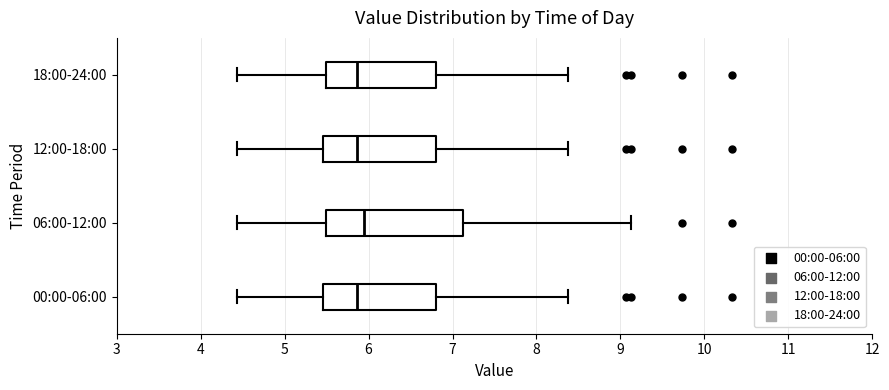

Reading bottom to top, read every box against the x-axis: the position of its median line, the range the box covers, and the ends of its whiskers. The values are not printed on the chart, so give them approximately, as read against the axis.

00:00-06:00: median 5.9, box 5.5 to 6.8, whiskers 4.4 to 8.4
06:00-12:00: median 6.0, box 5.5 to 7.1, whiskers 4.4 to 9.1
12:00-18:00: median 5.9, box 5.5 to 6.8, whiskers 4.4 to 8.4
18:00-24:00: median 5.9, box 5.5 to 6.8, whiskers 4.4 to 8.4